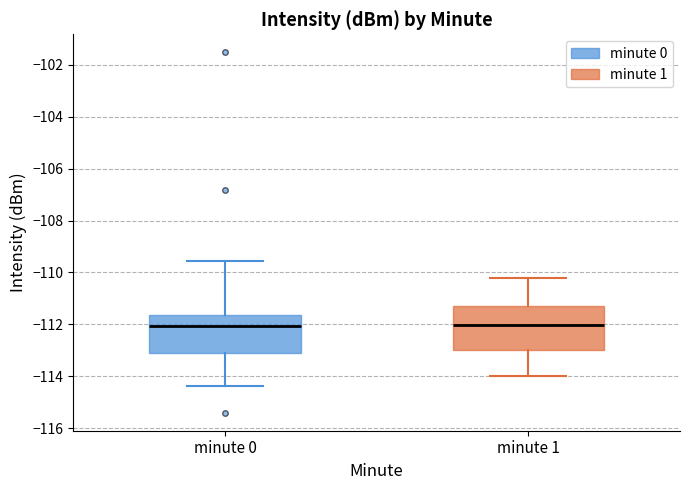

Comparing the boxes themselves (not the whiskers), which one is the tallest?

minute 1